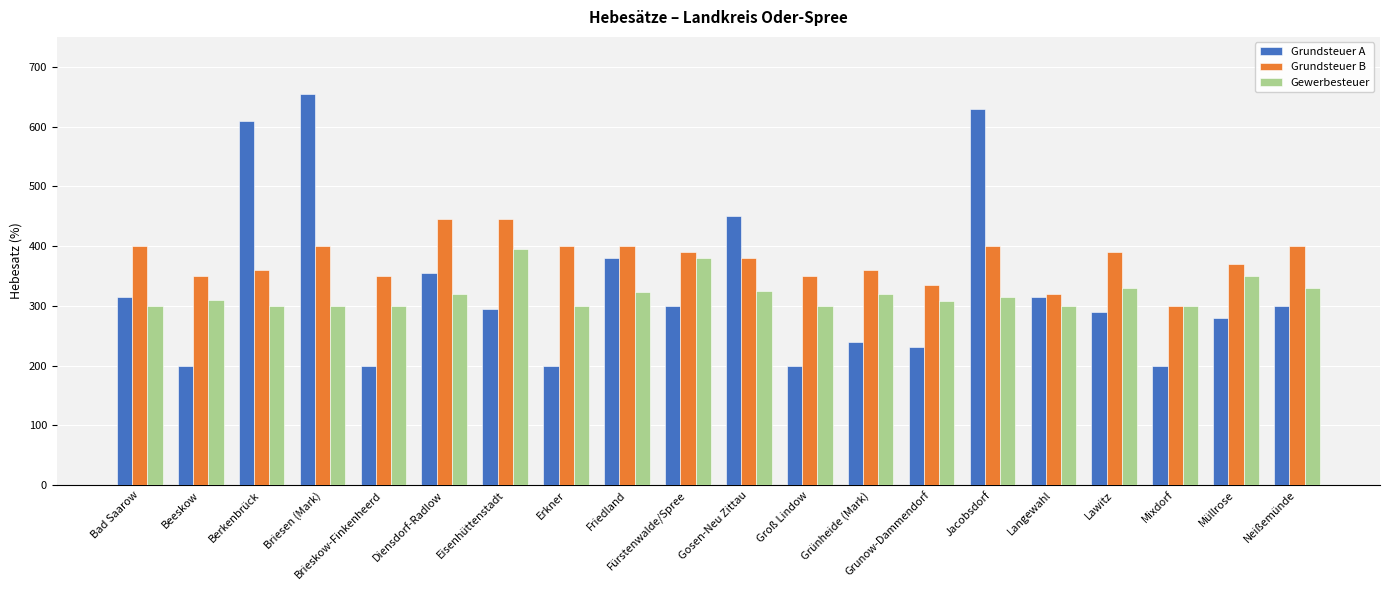

Which series has the largest range (max minus min)?

Grundsteuer A